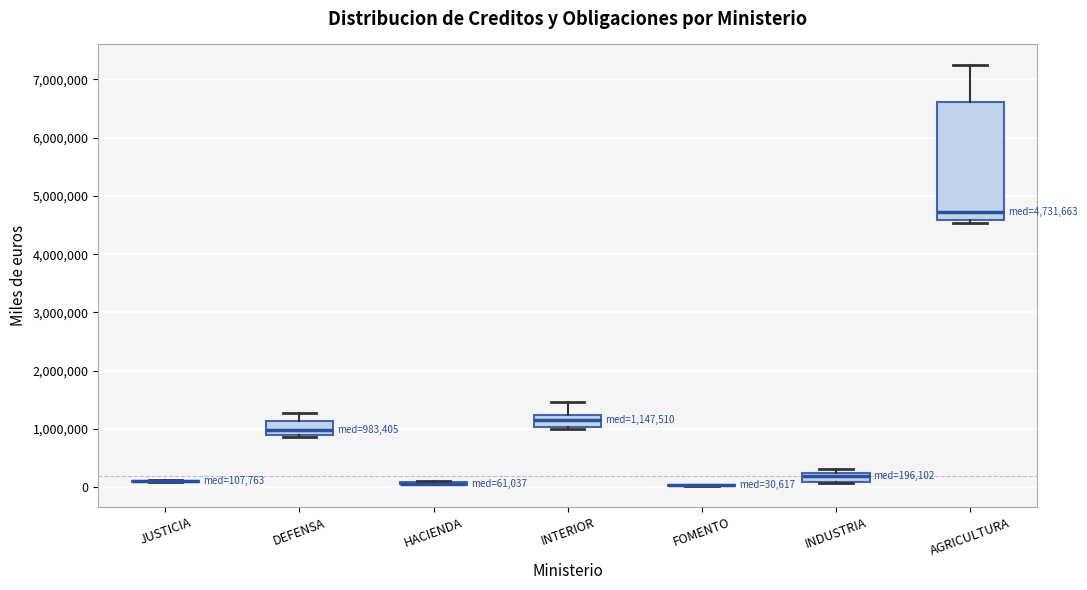

Which box is the tallest, from its lower edge to its upper edge?

AGRICULTURA